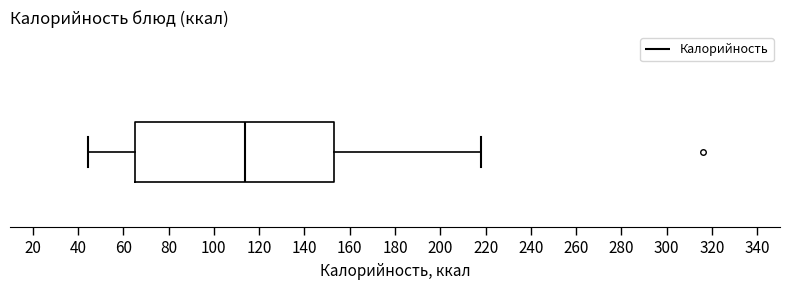

Where does the median line of the box sit on the x-axis? The values are not printed on the chart, so give them approximately, as read against the axis.

114